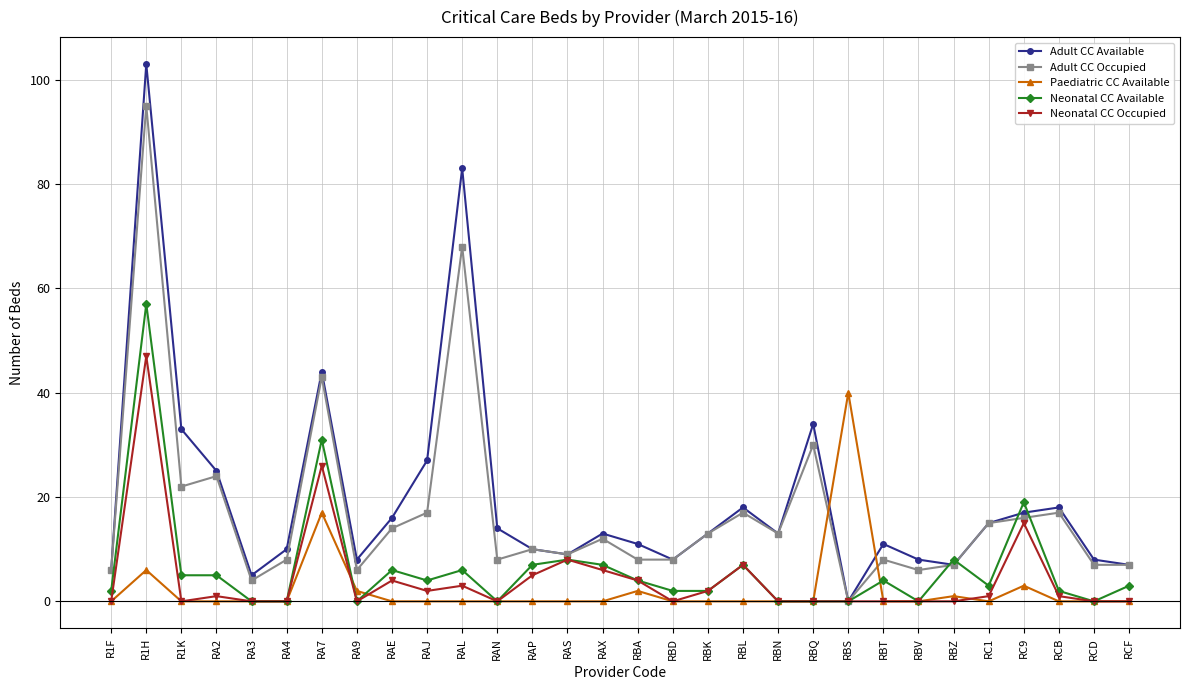

True or false: Adult CC Occupied has more than 2 interior local peaks.

True